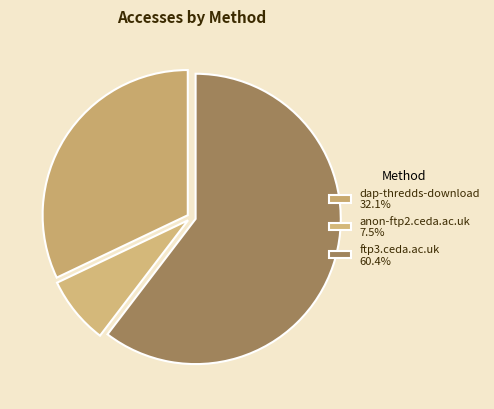

Which slice is the smallest?

anon-ftp2.ceda.ac.uk